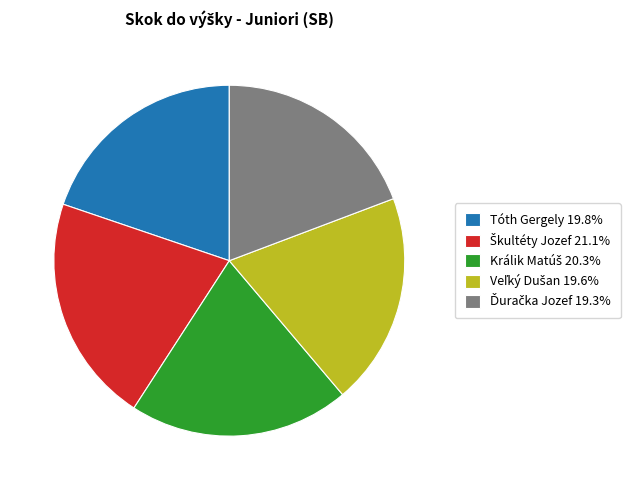

Does Tóth Gergely 19.8% represent more than half of the total?

No